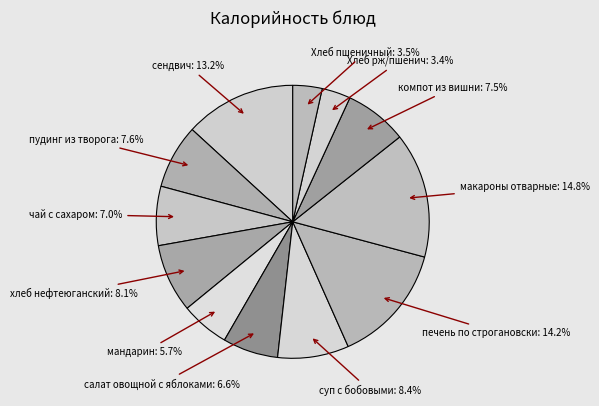

Which slice is the largest?

макароны отварные